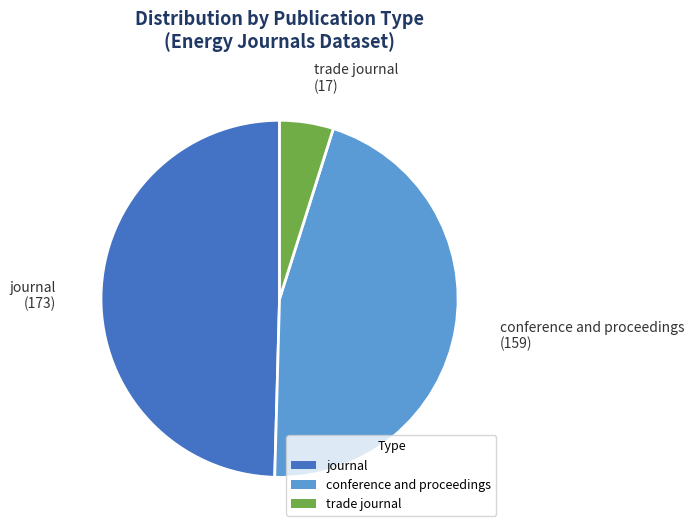

How many segments does this pie chart have?

3